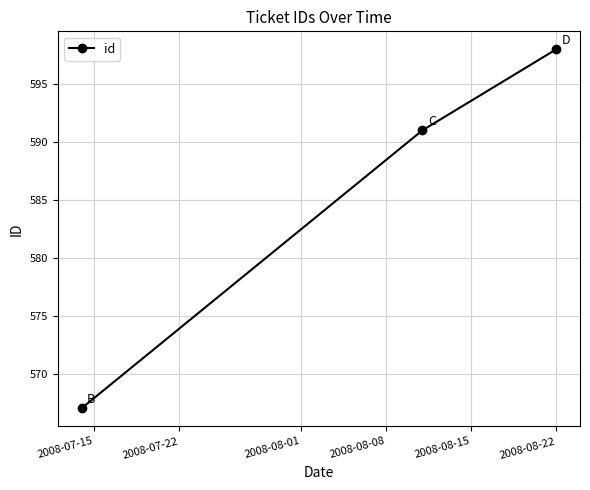

What is the value of the 1st point from the left?

567